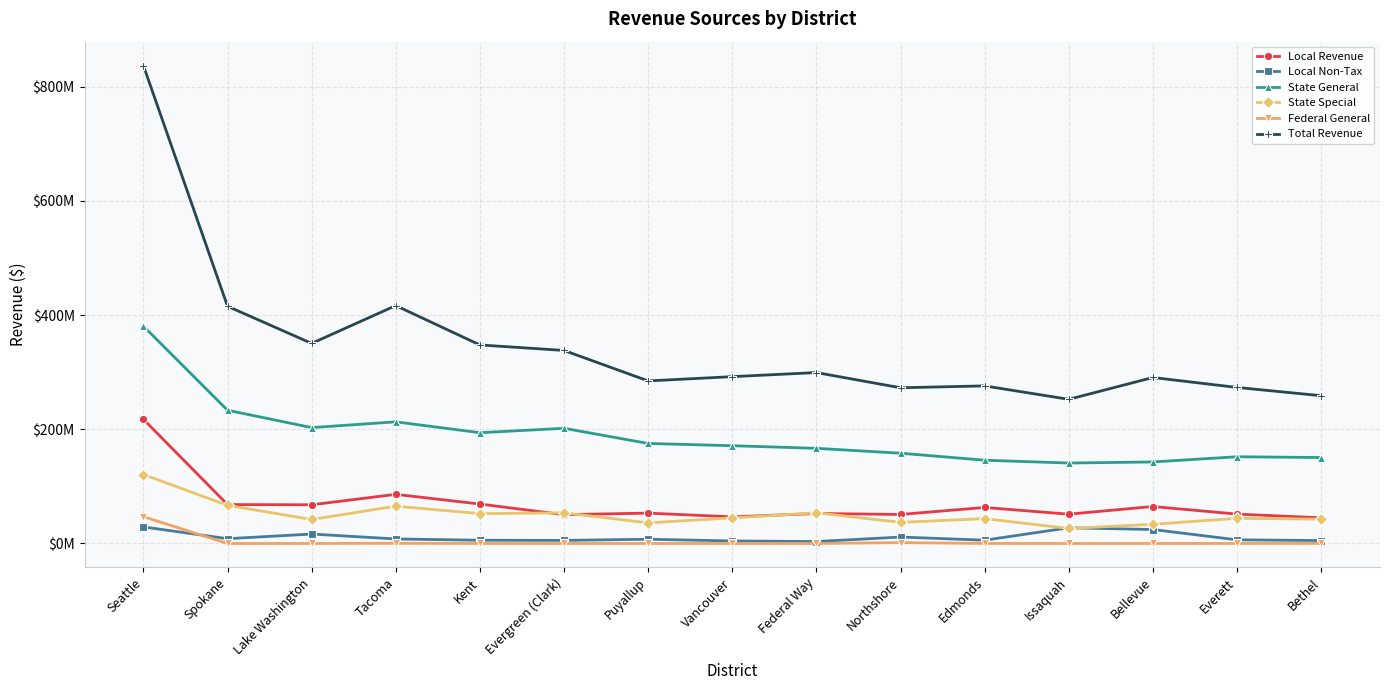

What is the label of the 8th point from the left?

Vancouver